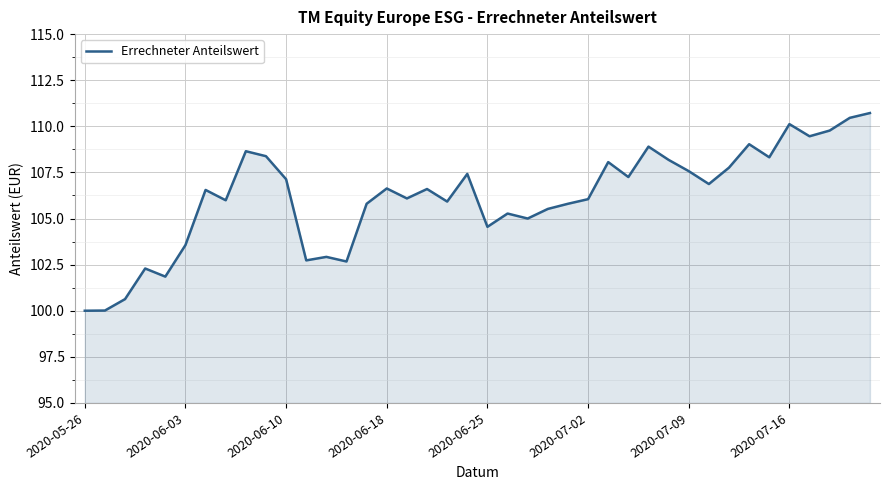

What is the maximum value shown in the chart?

110.7